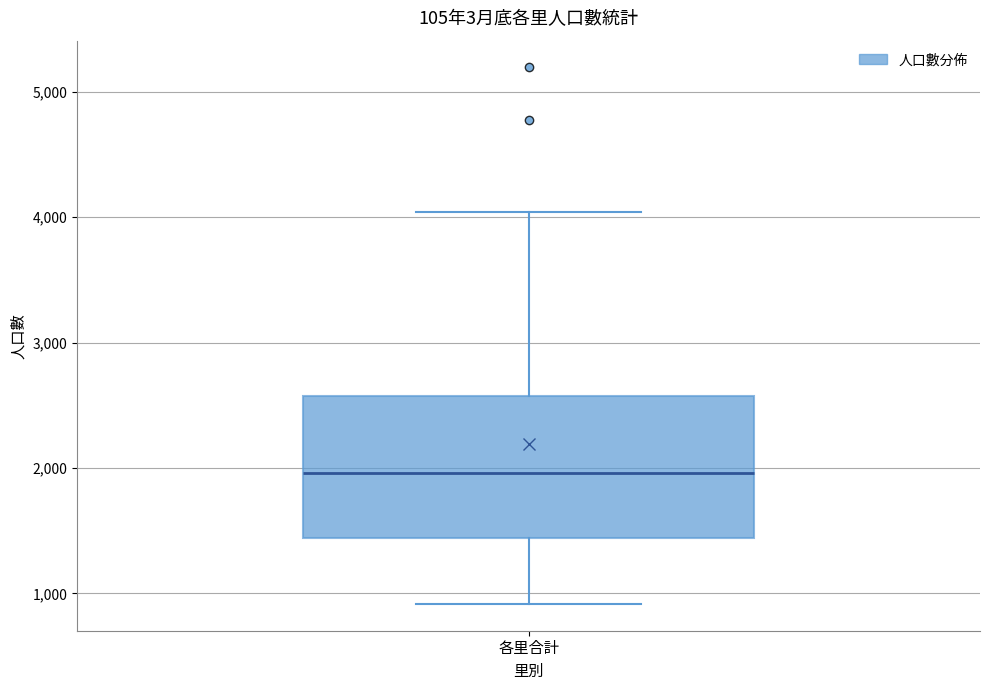

Read this box plot against the y-axis: the position of the median line, the range covered by the box, and the ends of both whiskers. The values are not printed on the chart, so give them approximately, as read against the axis.

median 2000, box 1400 to 2600, whiskers 900 to 4000